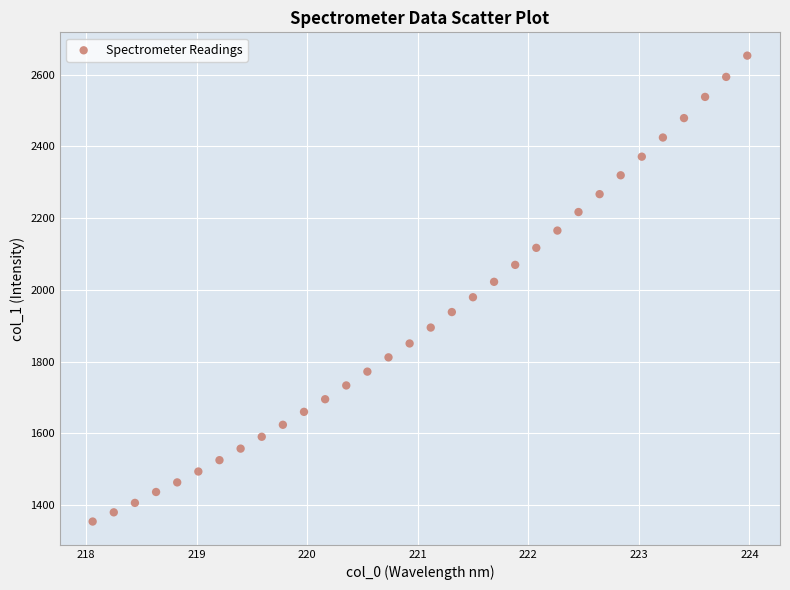

What is the range of Y values (max minus min)?

1299.1